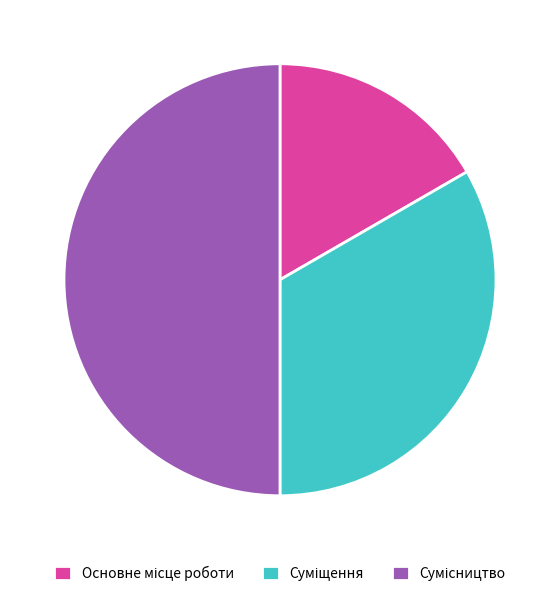

Count the number of slices in the pie.

3